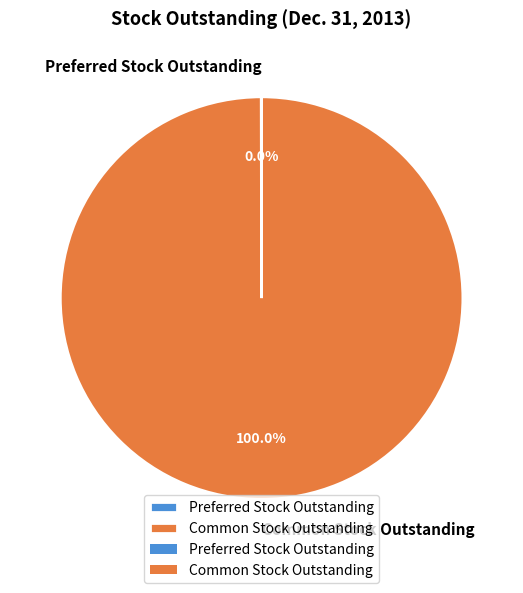

Which slice represents more than half of the pie?

Common Stock Outstanding